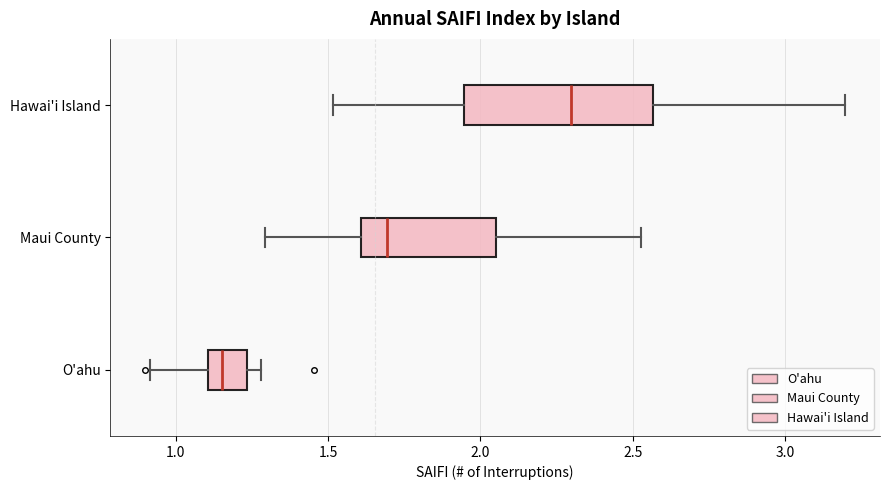

Which box's median line is the furthest to the left?

O'ahu